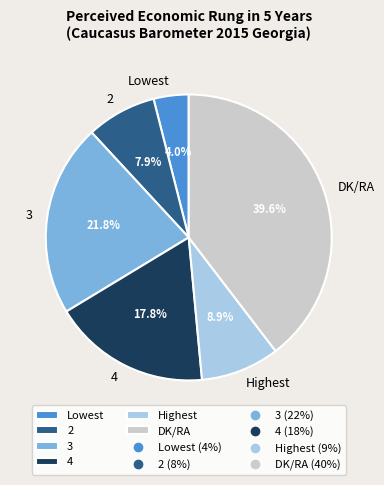

How many segments does this pie chart have?

6